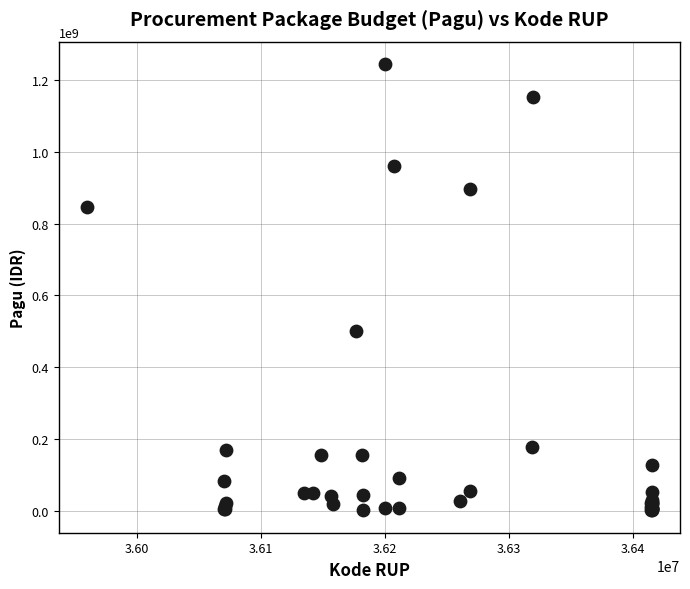

What Y value in the scatter plot is closest to 622840000?

499932000